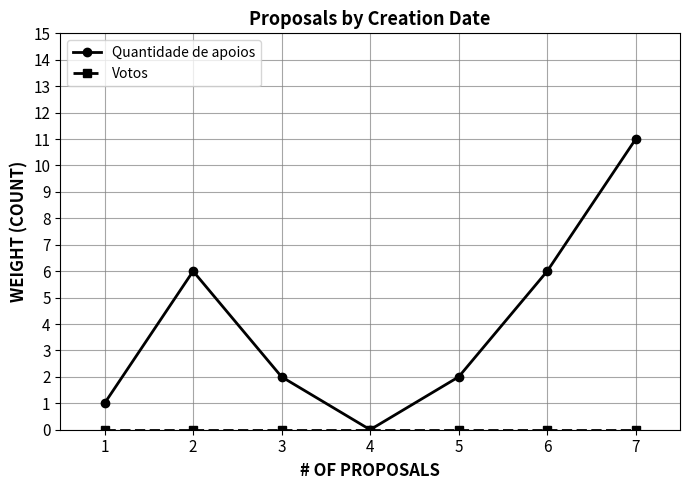

Is it true that Quantidade de apoios equals 1 at 5?

False